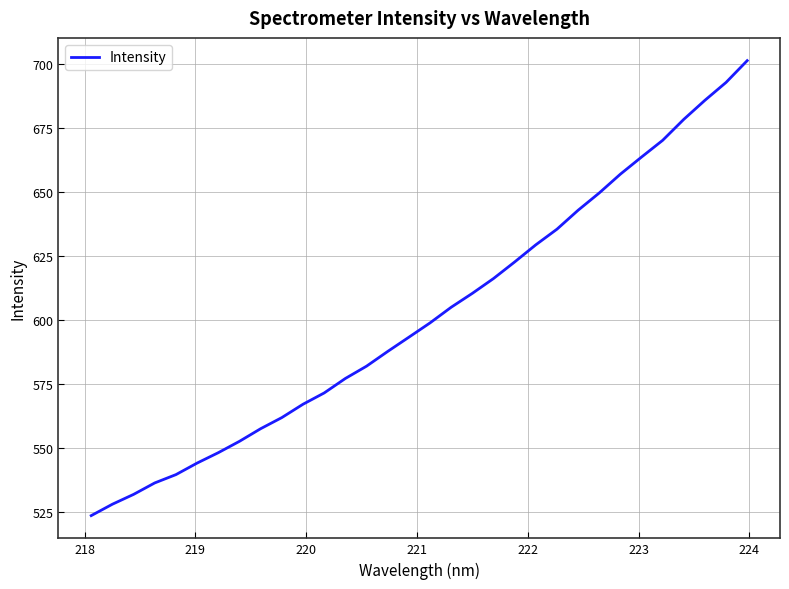

What is the maximum value shown in the chart?

701.4